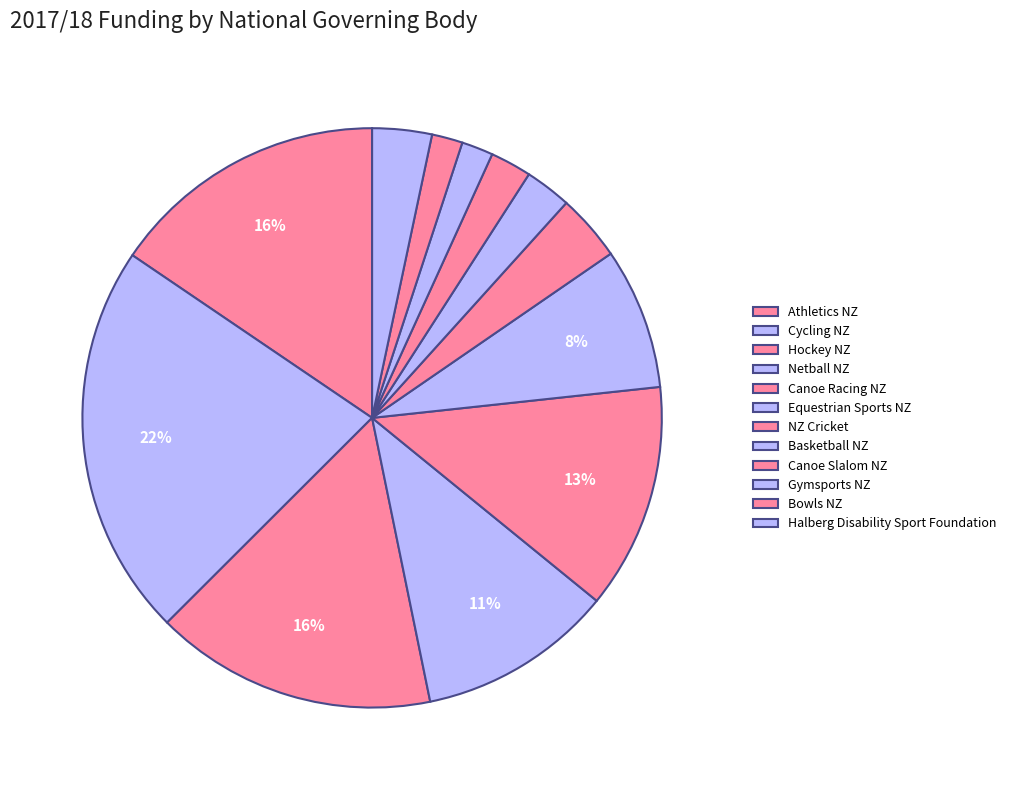

Count the number of slices in the pie.

12